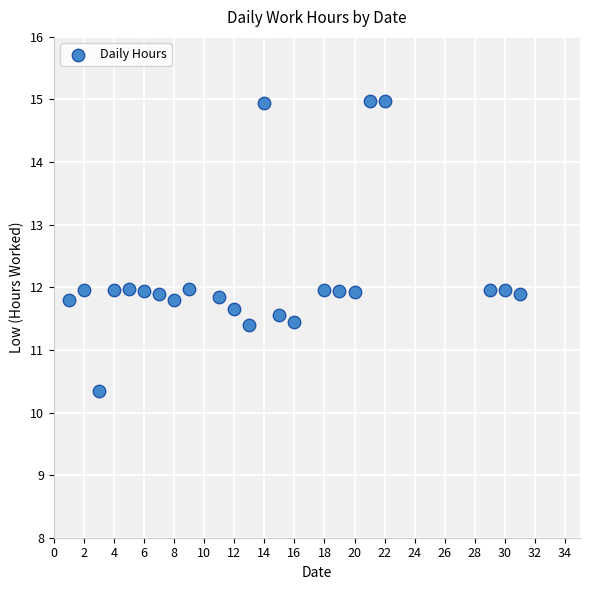

What is the range of Y values (max minus min)?

4.6